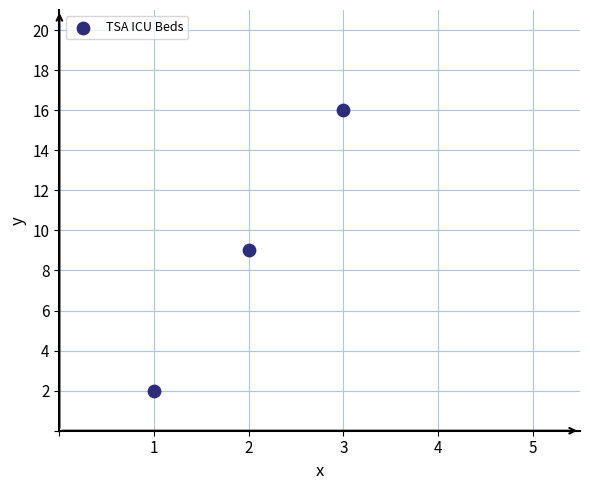

What is the range of Y values (max minus min)?

14